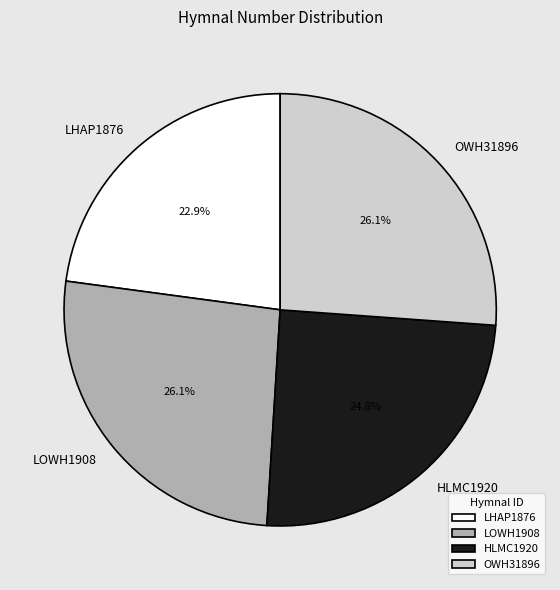

What portion of the pie excludes LOWH1908?

73.9%